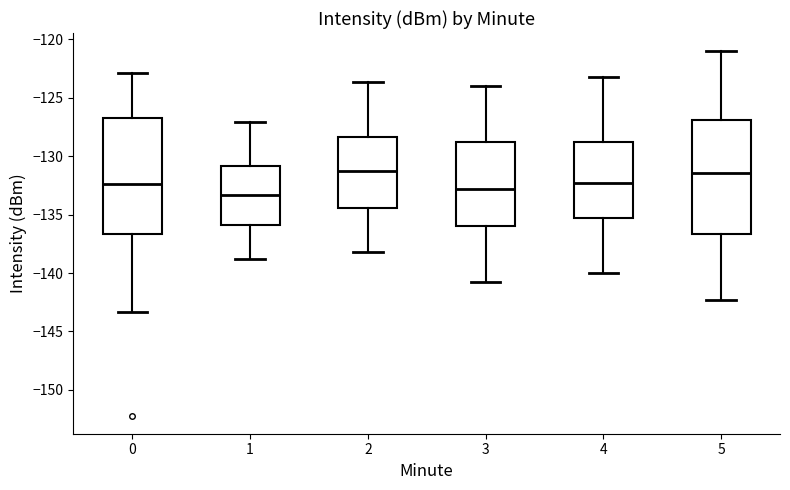

Reading left to right, transcribe this box plot: for each box, give where its median line is, the range the box spans, and where its two whiskers end, as read against the y-axis. The values are not printed on the chart, so give them approximately, as read against the axis.

0: median -132.5, box -136.5 to -126.5, whiskers -143.5 to -123.0
1: median -133.5, box -136.0 to -131.0, whiskers -139.0 to -127.0
2: median -131.5, box -134.5 to -128.5, whiskers -138.0 to -123.5
3: median -133.0, box -136.0 to -129.0, whiskers -141.0 to -124.0
4: median -132.5, box -135.5 to -129.0, whiskers -140.0 to -123.0
5: median -131.5, box -136.5 to -127.0, whiskers -142.5 to -121.0